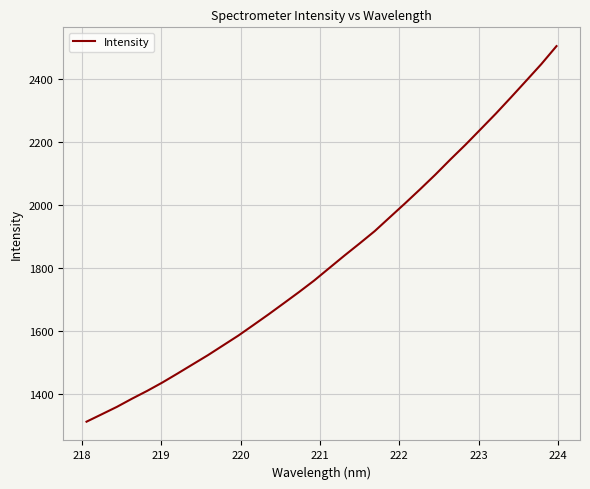

What is the greatest value displayed?

2503.7